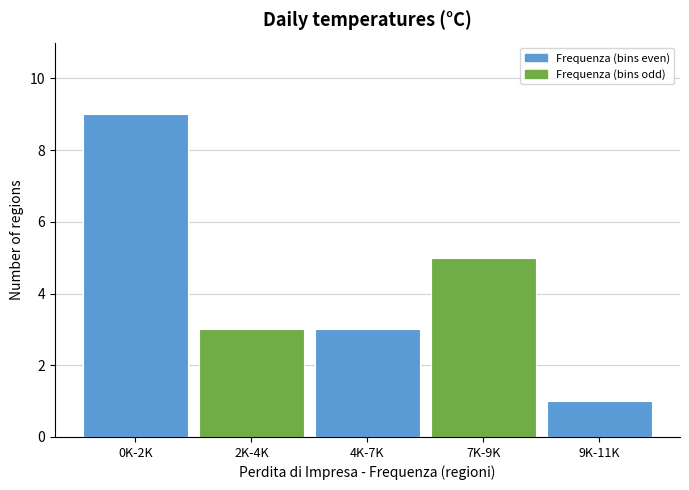

Reading left to right, list all the values displayed in this chart.

0K-2K=9	2K-4K=3	4K-7K=3	7K-9K=5	9K-11K=1